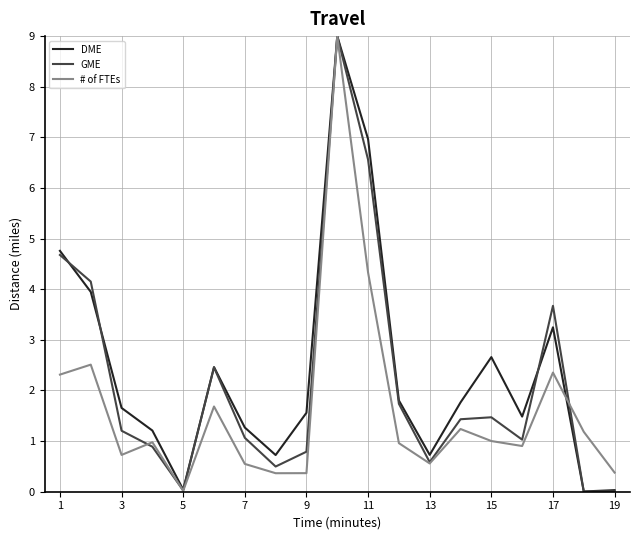

Which series has the largest total across all categories?

DME